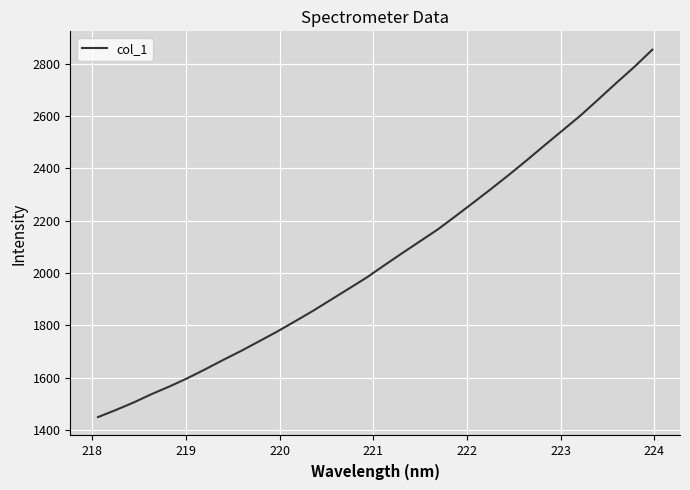

What is the smallest value displayed?

1449.1